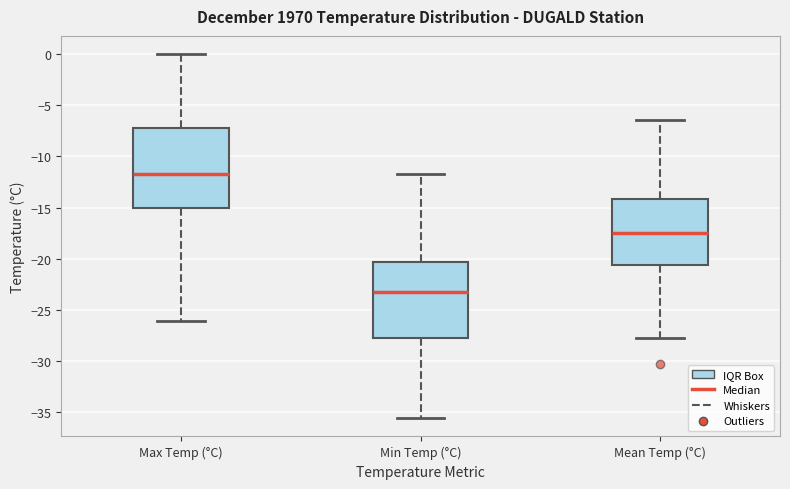

Where does the lower whisker of the box for Mean Temp (°C) end on the y-axis? The values are not printed on the chart, so give them approximately, as read against the axis.

-28.0